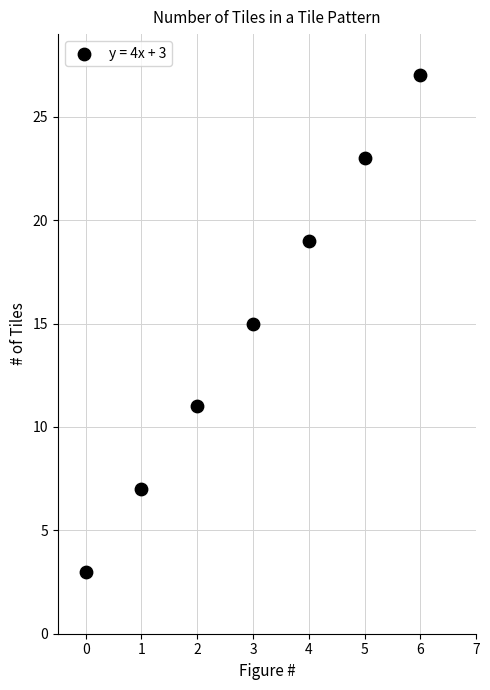

What is the average Y value?

15